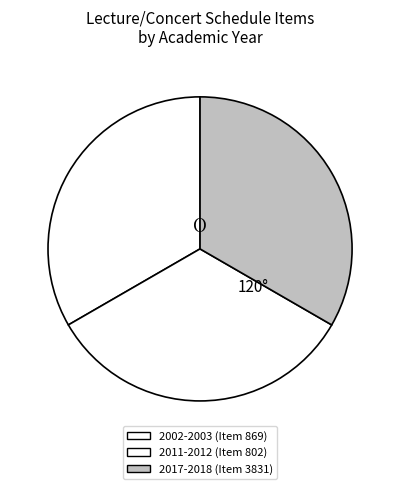

How many slices are in this pie chart?

3